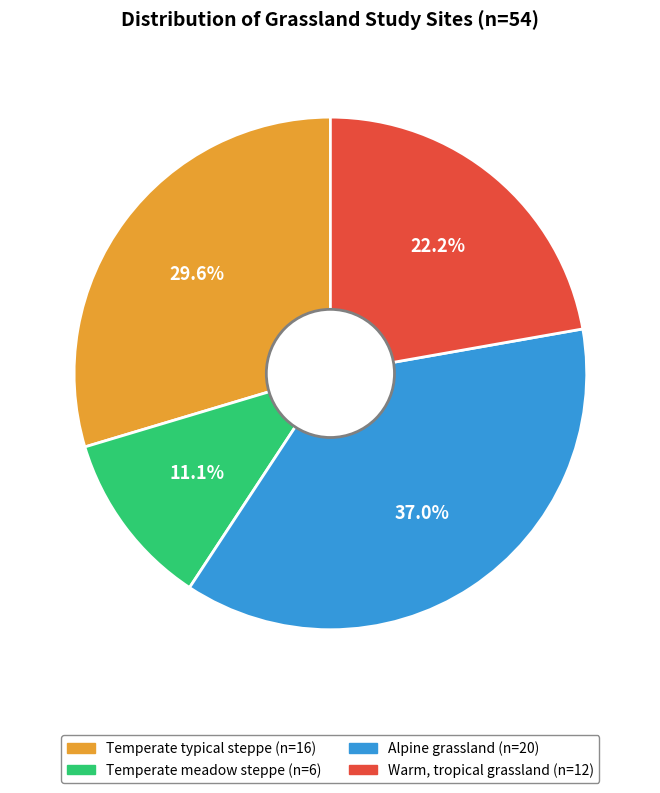

The Alpine grassland slice represents 37% of the pie. True or false?

True